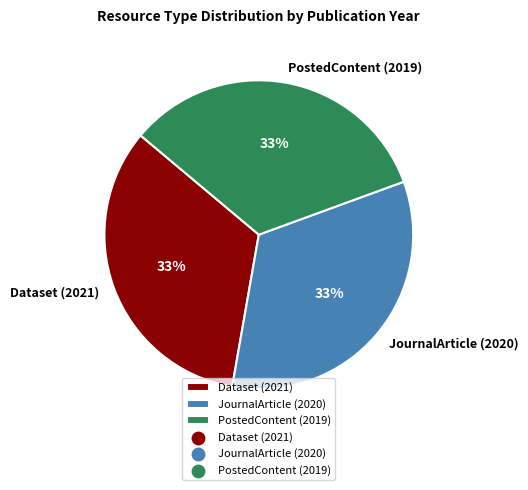

Count the number of slices in the pie.

3